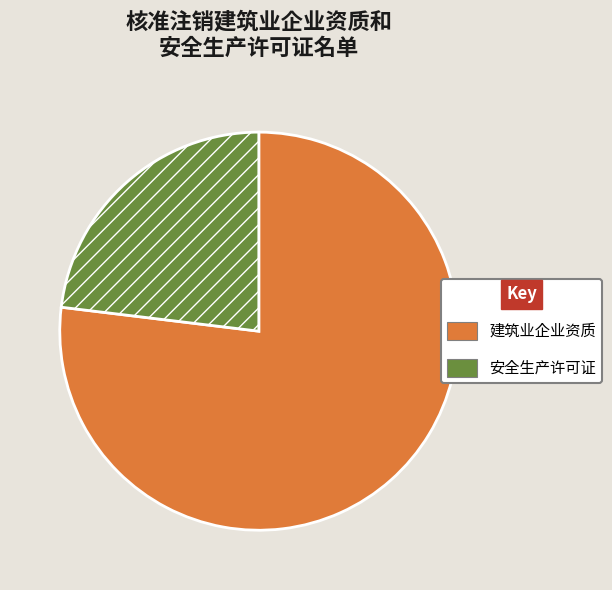

True or false: 安全生产许可证 accounts for 37% of the total.

False